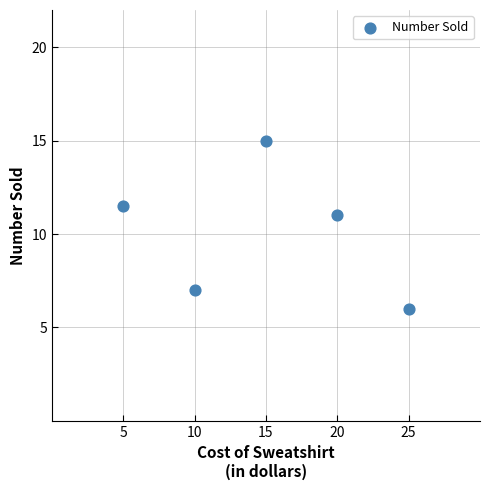

What is the range of X values (max minus min)?

20.0